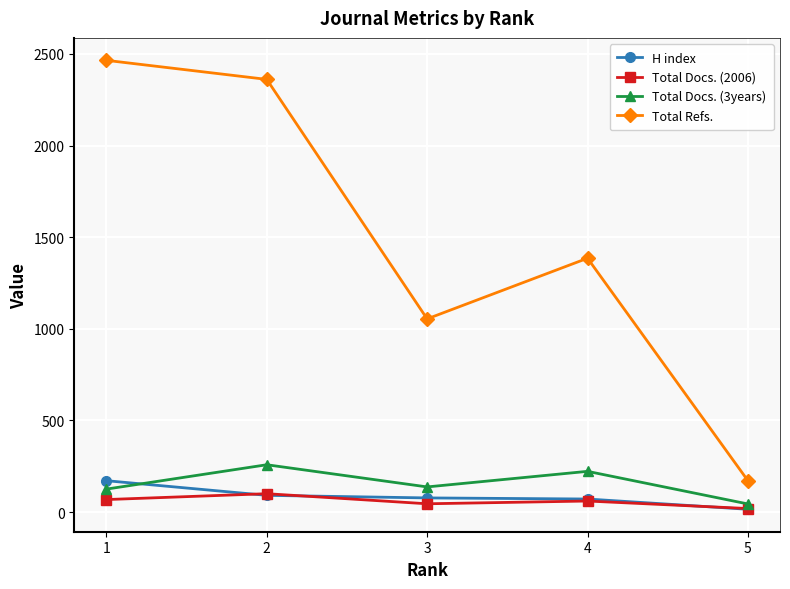

What is the total value across all series at 1?

2829